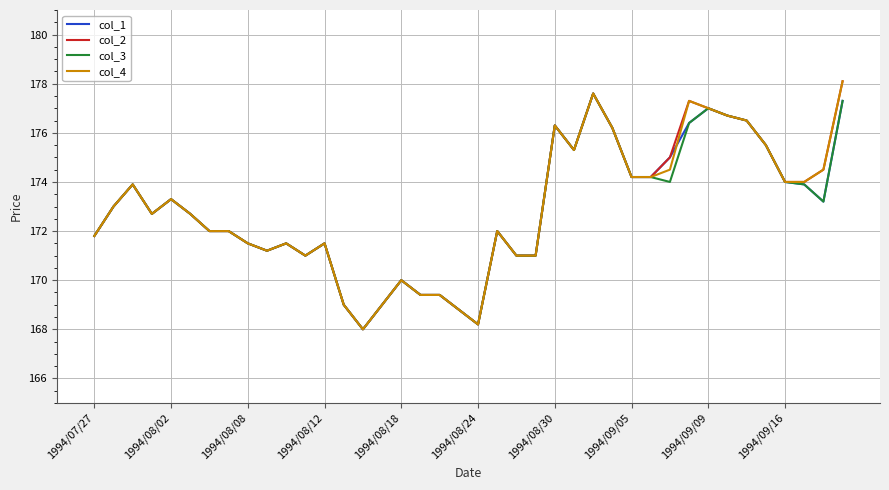

What is the highest value of the col_3 series?

177.6